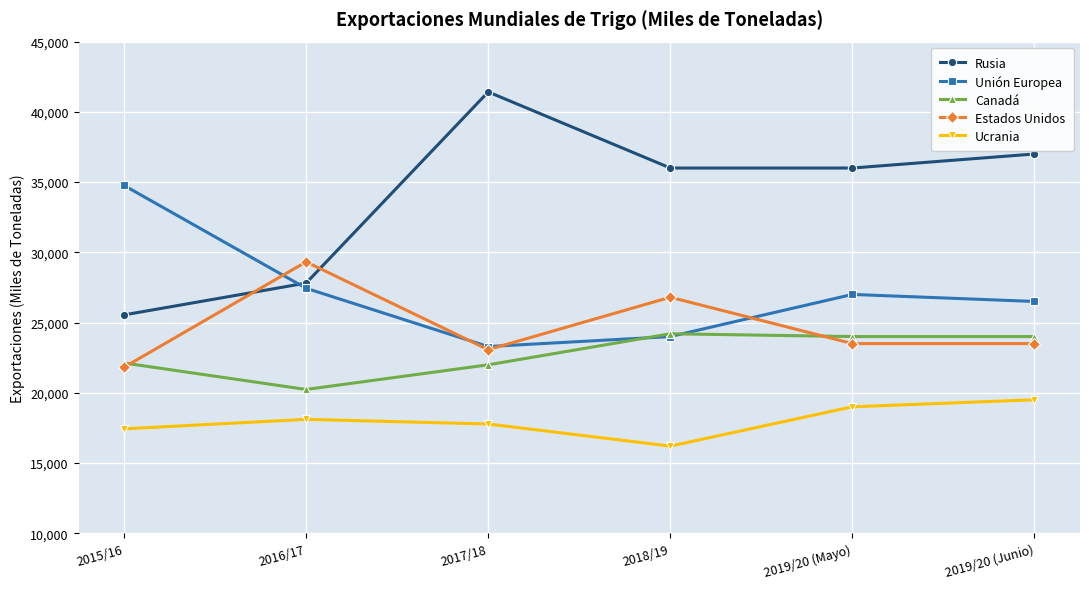

Does the chart display data point markers on the line(s)?

Yes